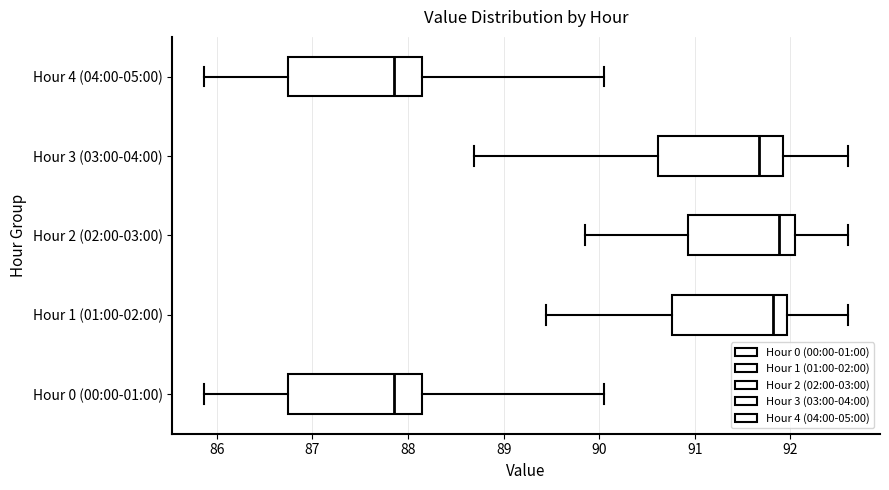

Reading bottom to top, transcribe this box plot: for each box, give where its median line is, the range the box spans, and where its two whiskers end, as read against the x-axis. The values are not printed on the chart, so give them approximately, as read against the axis.

Hour 0 (00:00-01:00): median 87.9, box 86.7 to 88.1, whiskers 85.9 to 90.1
Hour 1 (01:00-02:00): median 91.8, box 90.8 to 92.0, whiskers 89.4 to 92.6
Hour 2 (02:00-03:00): median 91.9, box 90.9 to 92.1, whiskers 89.9 to 92.6
Hour 3 (03:00-04:00): median 91.7, box 90.6 to 91.9, whiskers 88.7 to 92.6
Hour 4 (04:00-05:00): median 87.9, box 86.7 to 88.1, whiskers 85.9 to 90.1